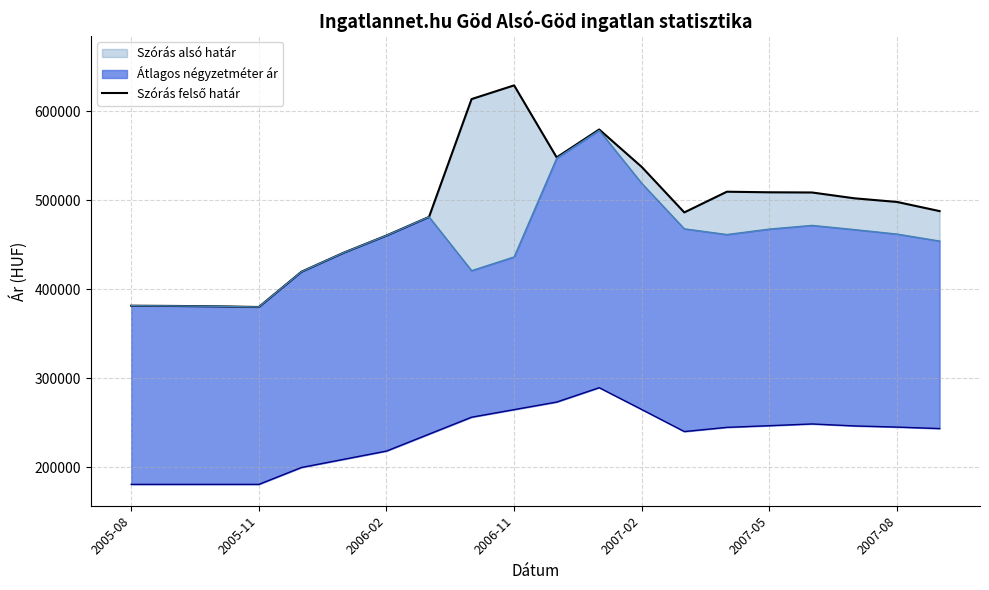

What is the value of the 18th point from the left?

502180